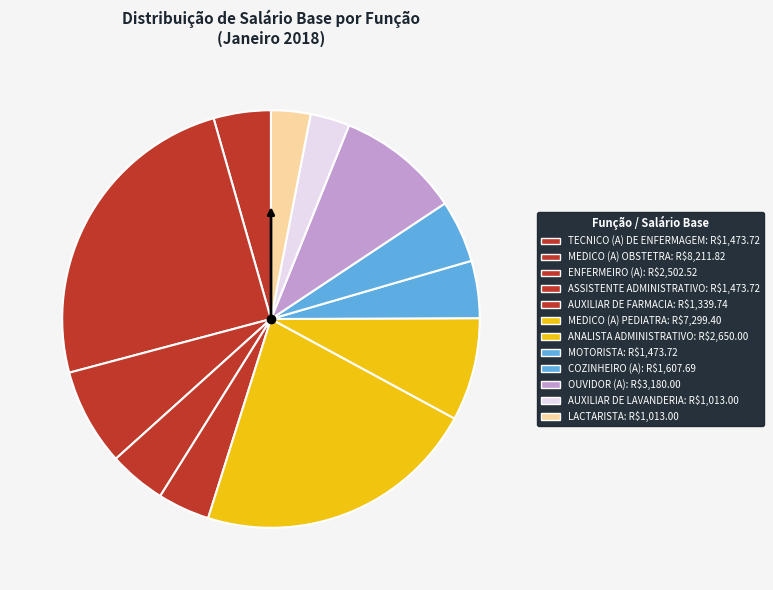

How many segments does this pie chart have?

12